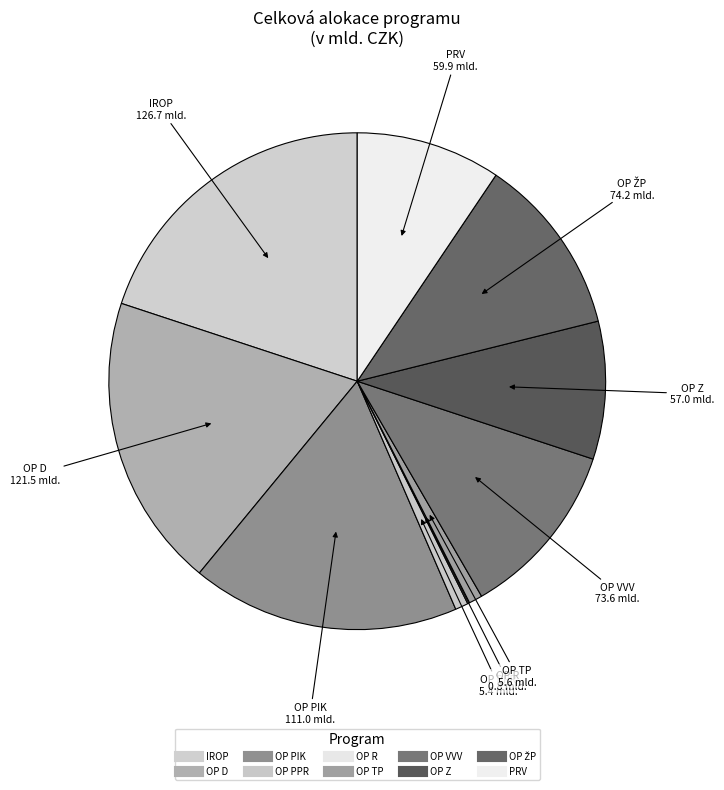

Combined, do OP PIK and OP TP account for over 50%?

No